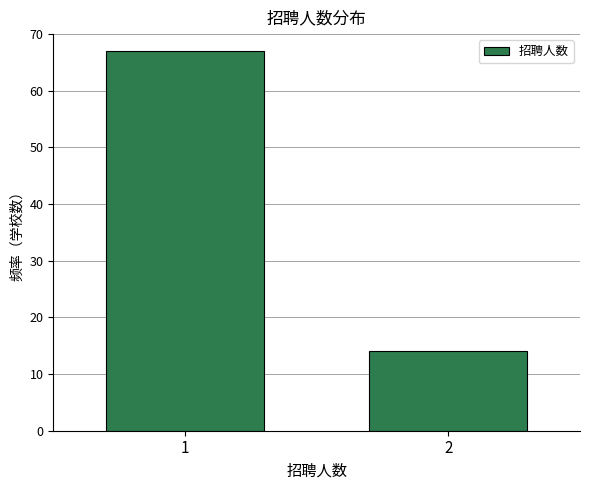

Reading right to left, extract all data points from this chart.

2=14	1=67